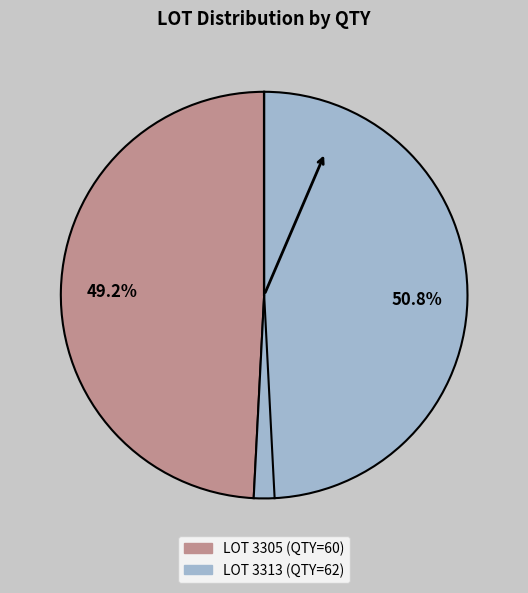

Does any single category account for the majority?

Yes